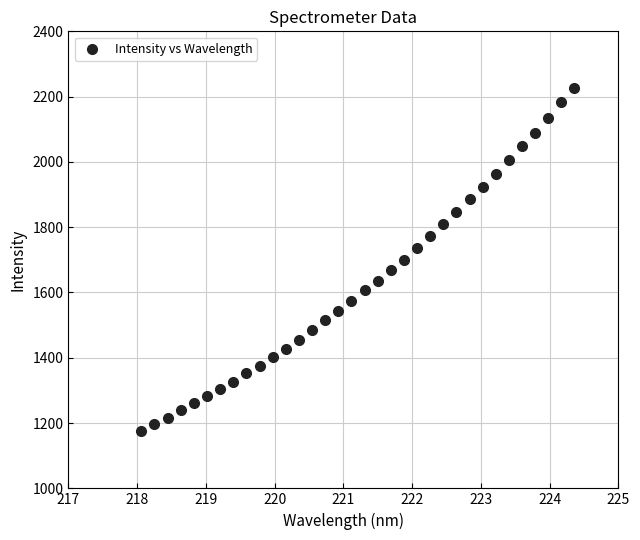

What is the range of X values (max minus min)?

6.3